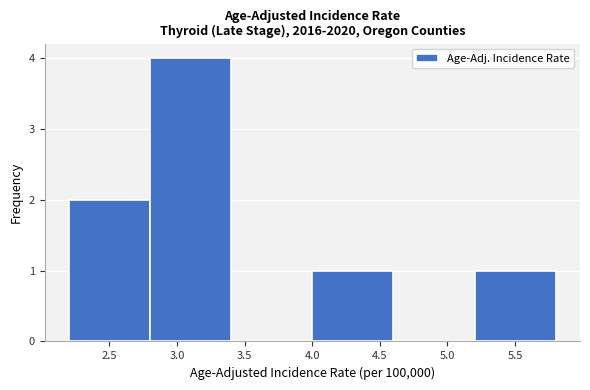

Reading left to right, list every bar in this chart as the range it spans on the x-axis followed by its height. The values are not printed on the chart, so give them approximately, as read against the axis.

2.2 to 2.8: 2
2.8 to 3.4: 4
3.4 to 4.0: 0
4.0 to 4.6: 1
4.6 to 5.2: 0
5.2 to 5.8: 1